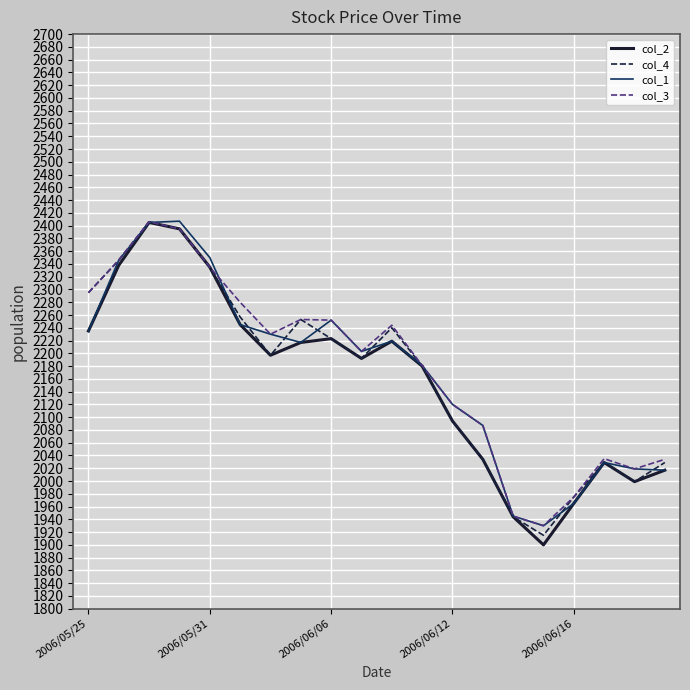

How many categories are shown in the chart?

20